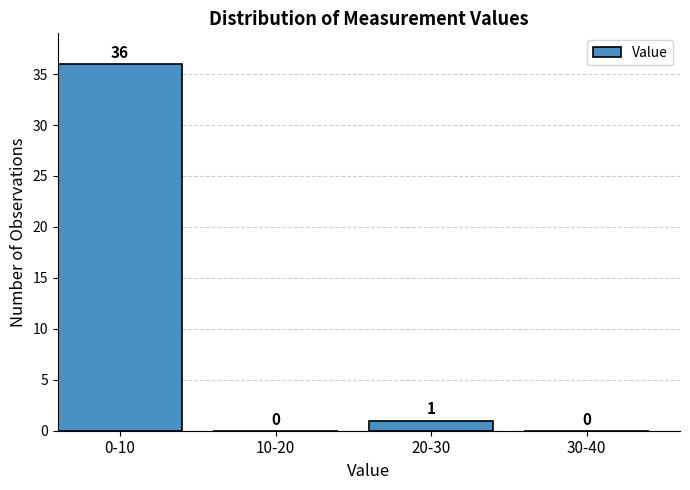

Reading right to left, extract all data points from this chart.

30-40=0	20-30=1	10-20=0	0-10=36